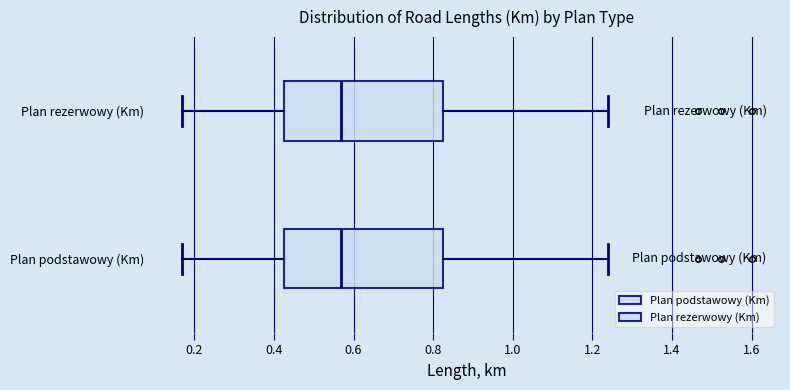

Where is the left edge of the box for Plan podstawowy (Km) on the x-axis? The values are not printed on the chart, so give them approximately, as read against the axis.

0.42